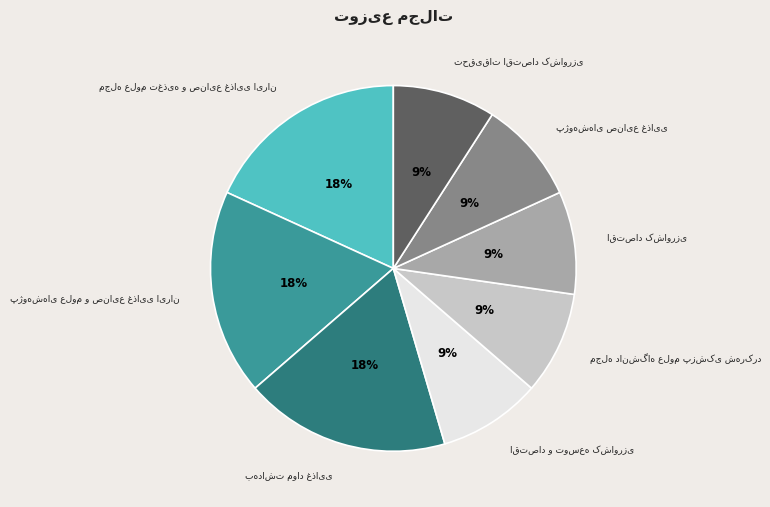

Is there a majority slice in this chart?

No